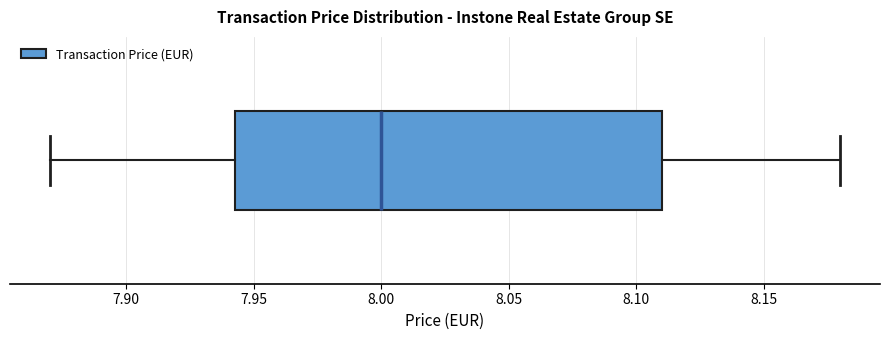

Transcribe this box plot: give where the median line is, the range the box spans, and where the two whiskers end, as read against the x-axis. The values are not printed on the chart, so give them approximately, as read against the axis.

median 8.000, box 7.945 to 8.110, whiskers 7.870 to 8.180